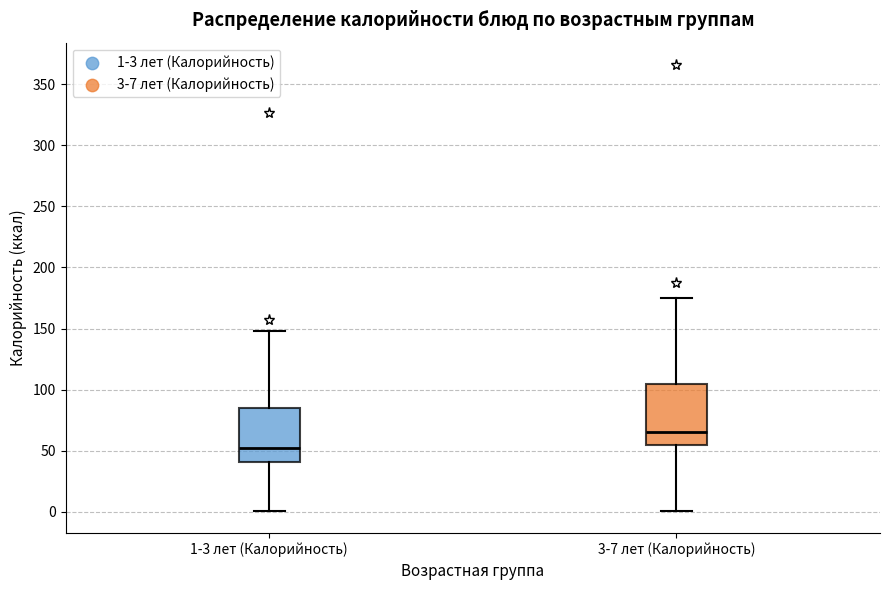

Reading left to right, transcribe this box plot: for each box, give where its median line is, the range the box spans, and where its two whiskers end, as read against the y-axis. The values are not printed on the chart, so give them approximately, as read against the axis.

1-3 лет (Калорийность): median 50, box 40 to 85, whiskers 0 to 150
3-7 лет (Калорийность): median 65, box 55 to 105, whiskers 0 to 175